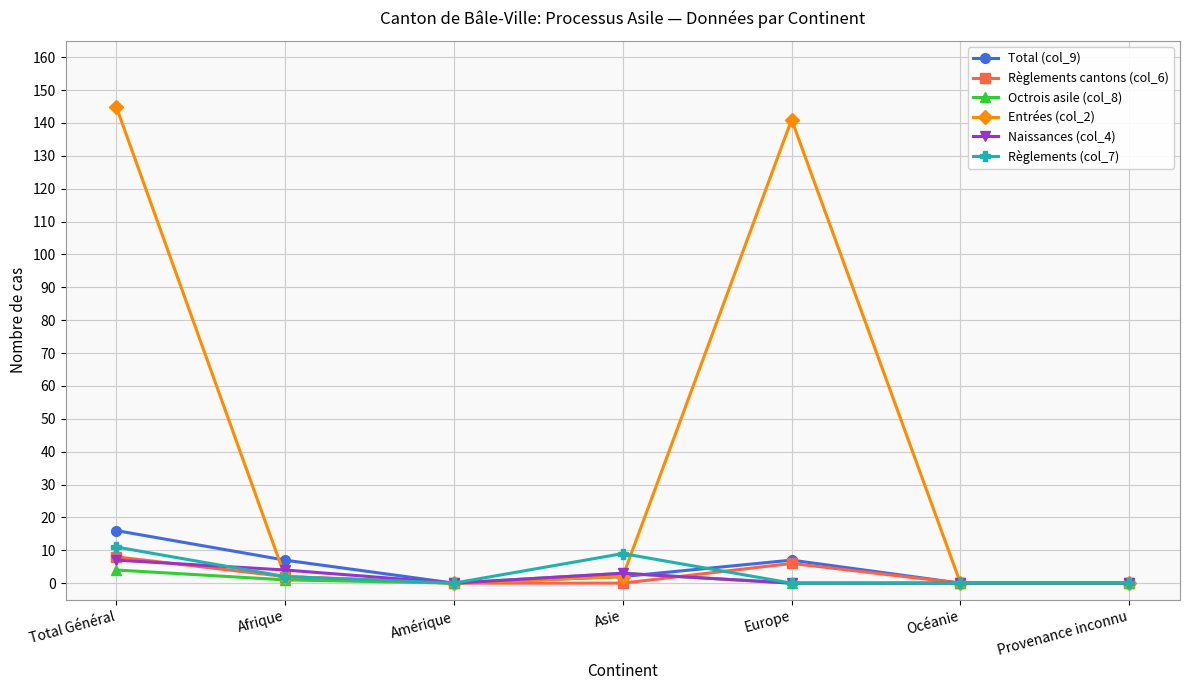

Reading left to right, extract all data points from this chart.

Total (col_9): 16	7	0	2	7	0	0
Règlements cantons (col_6): 8	2	0	0	6	0	0
Octrois asile (col_8): 4	1	0	3	0	0	0
Entrées (col_2): 145	2	0	2	141	0	0
Naissances (col_4): 7	4	0	3	0	0	0
Règlements (col_7): 11	2	0	9	0	0	0